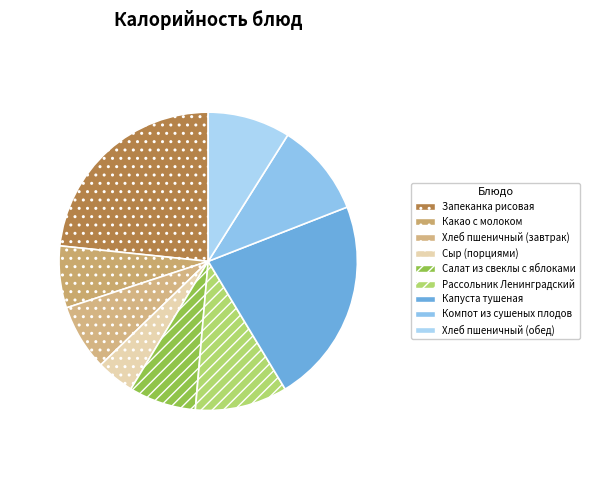

How many segments does this pie chart have?

9